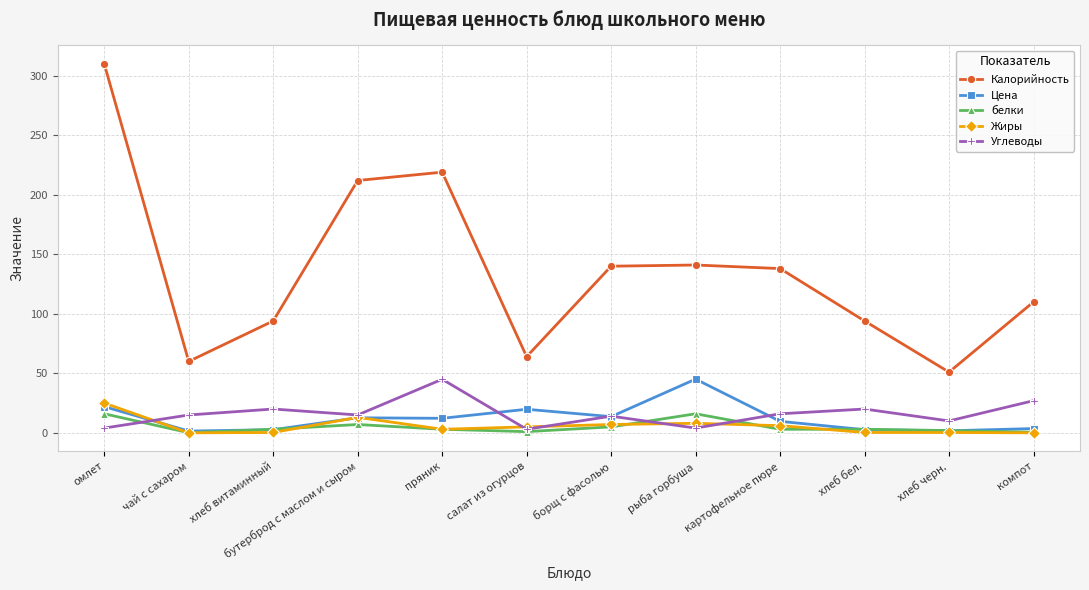

True or false: Калорийность and Цена cross at least once.

False